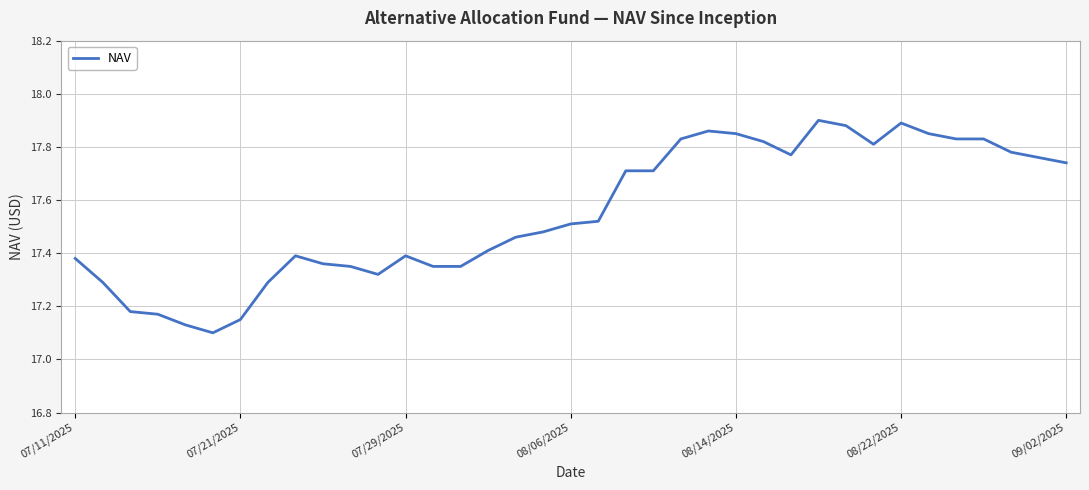

What is the difference between the maximum and minimum values?

0.8